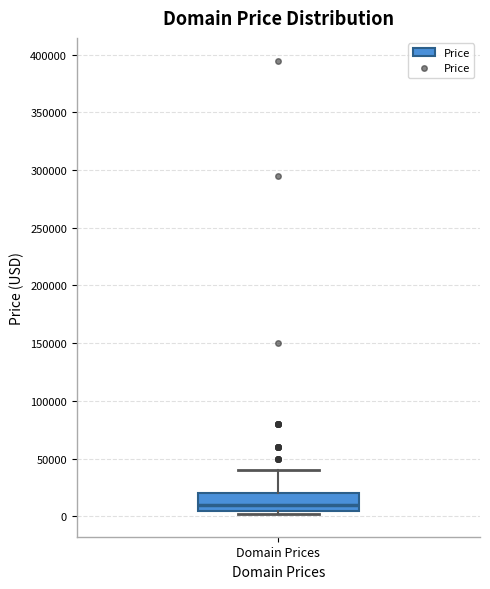

Read this box plot against the y-axis: the position of the median line, the range covered by the box, and the ends of both whiskers. The values are not printed on the chart, so give them approximately, as read against the axis.

median 10000, box 5000 to 20000, whiskers 0 to 40000